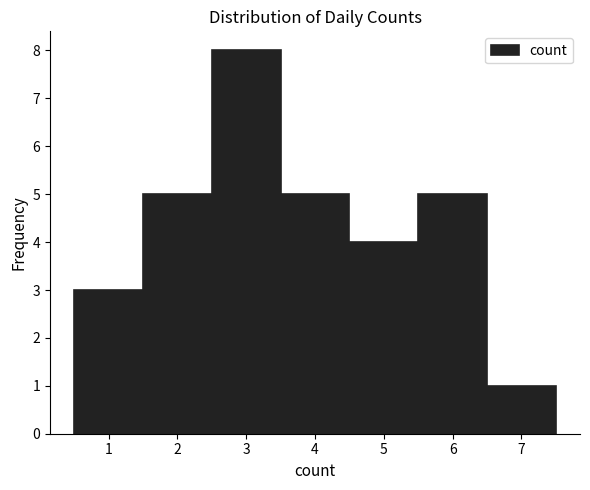

Which range on the x-axis has the tallest bar?

2.5 to 3.5